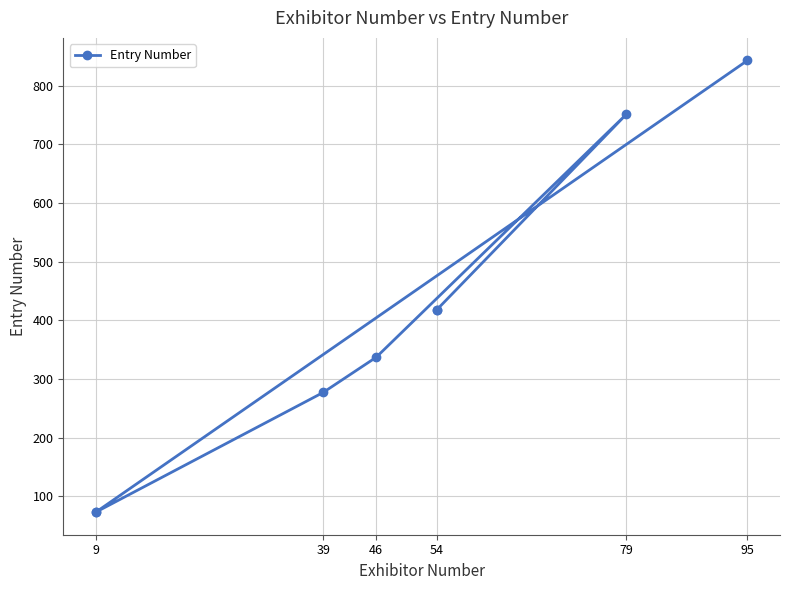

How many lines are shown in the chart?

1